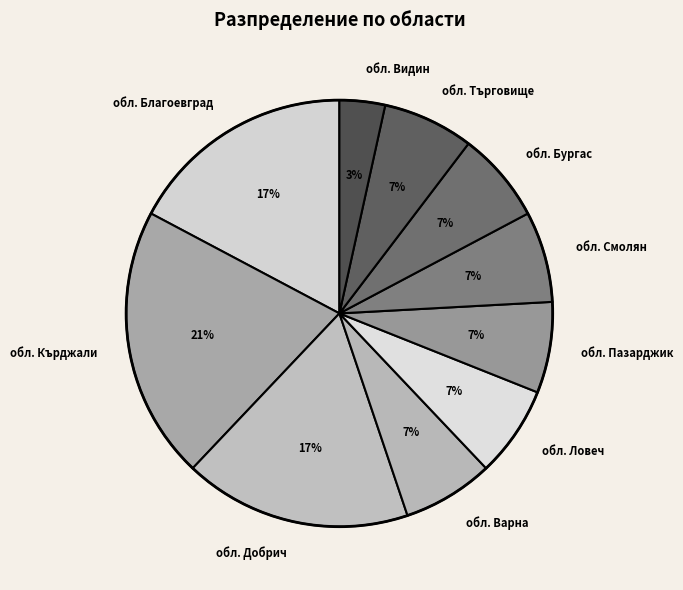

Is the sum of обл. Бургас and обл. Кърджали greater than half?

No